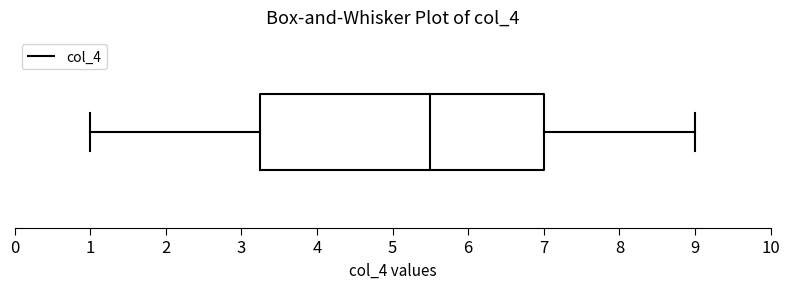

Read this box plot against the x-axis: the position of the median line, the range covered by the box, and the ends of both whiskers. The values are not printed on the chart, so give them approximately, as read against the axis.

median 5.5, box 3.3 to 7.0, whiskers 1.0 to 9.0